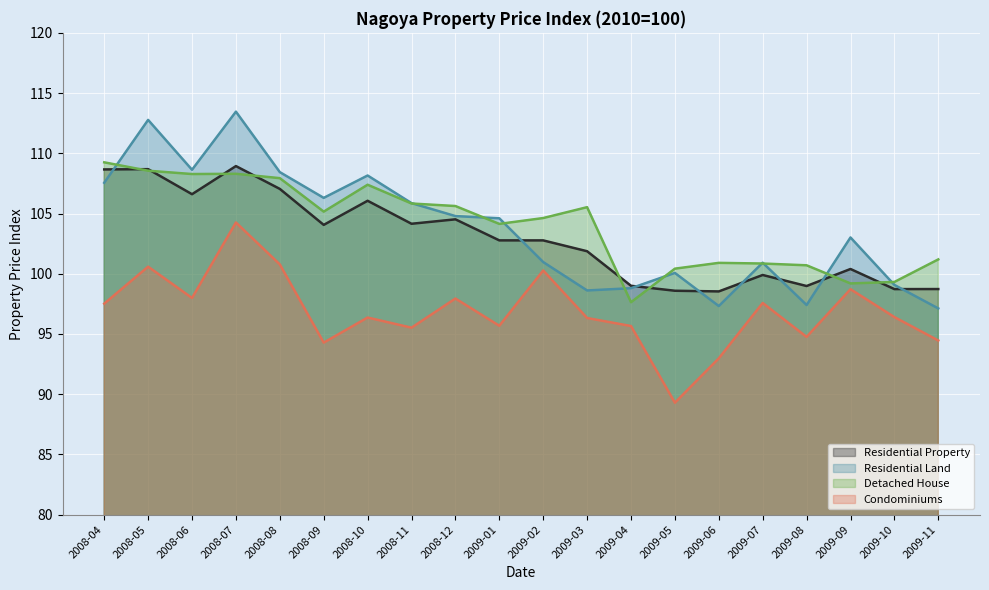

Where does the Residential Property series first go above 102?

2008-04